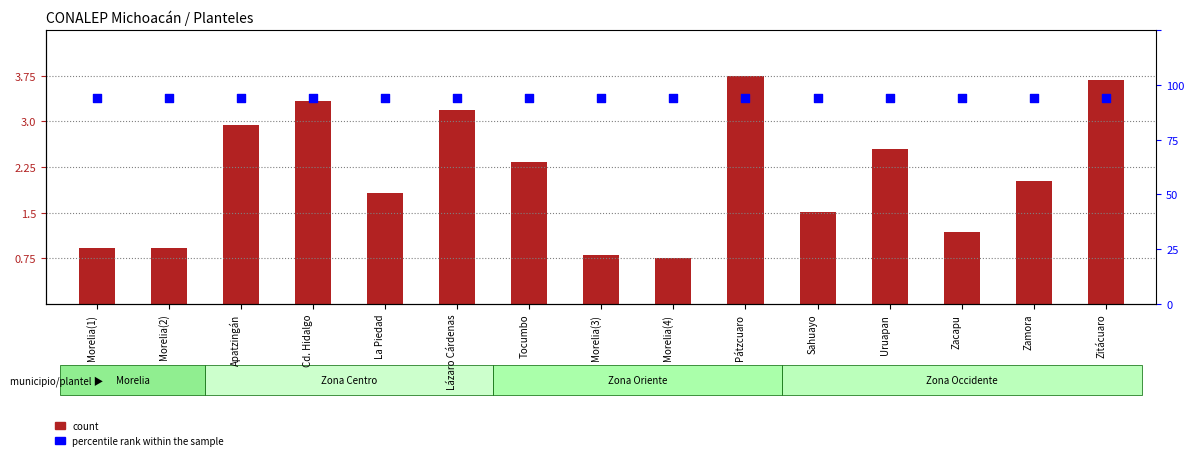

Which series reaches the maximum Y coordinate?

count